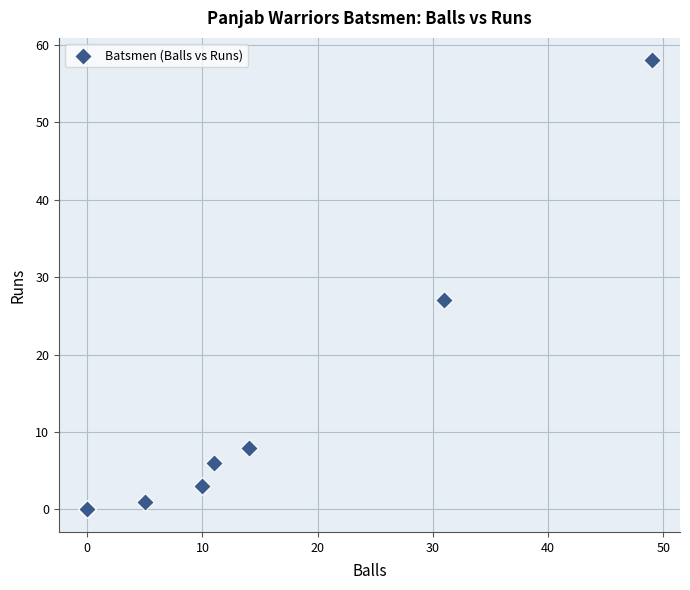

What Y value in the scatter plot is closest to 29?

27